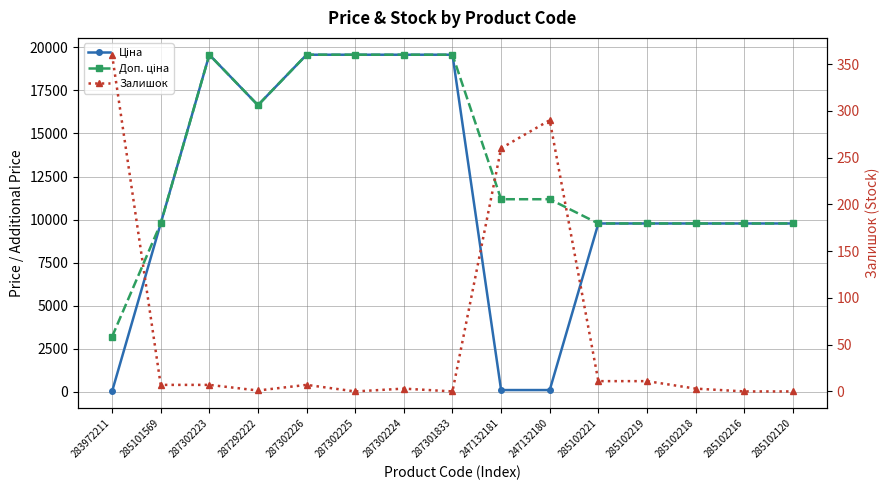

True or false: Ціна and Доп. ціна cross at least once.

False